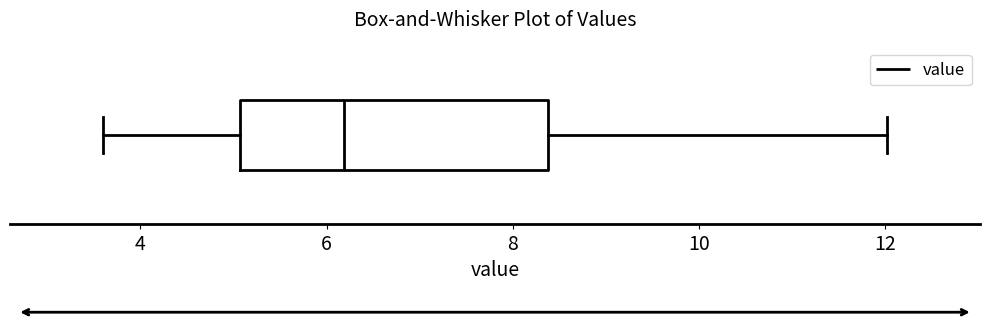

Where is the left edge of the box on the x-axis? The values are not printed on the chart, so give them approximately, as read against the axis.

5.0